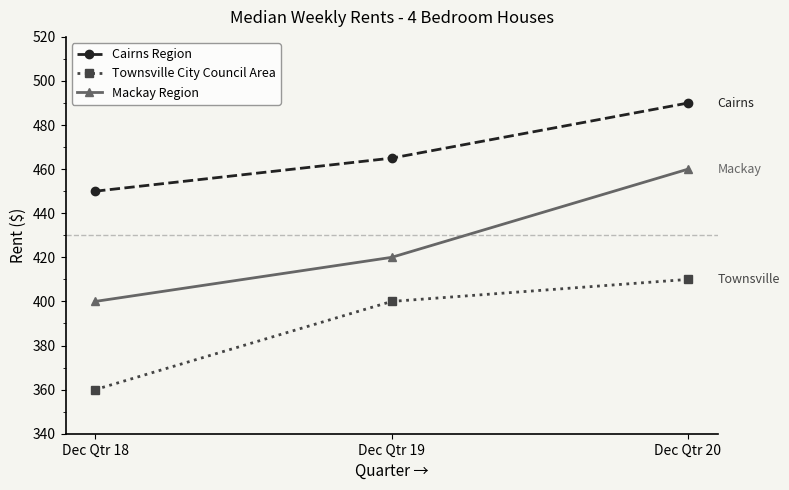

The Mackay Region series shows 420 at Dec Qtr 19. True or false?

True